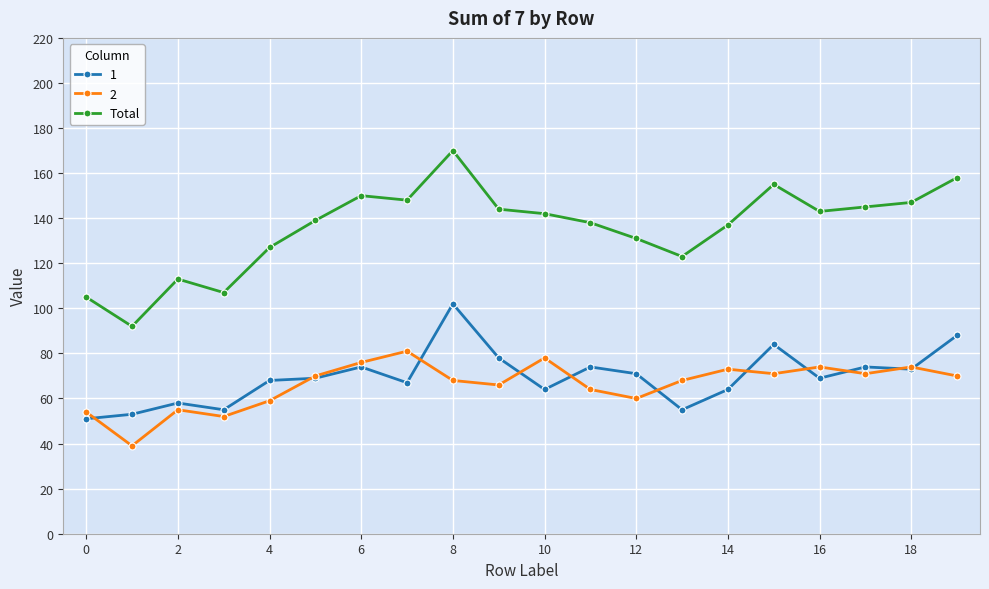

Which series has the largest total across all categories?

Total